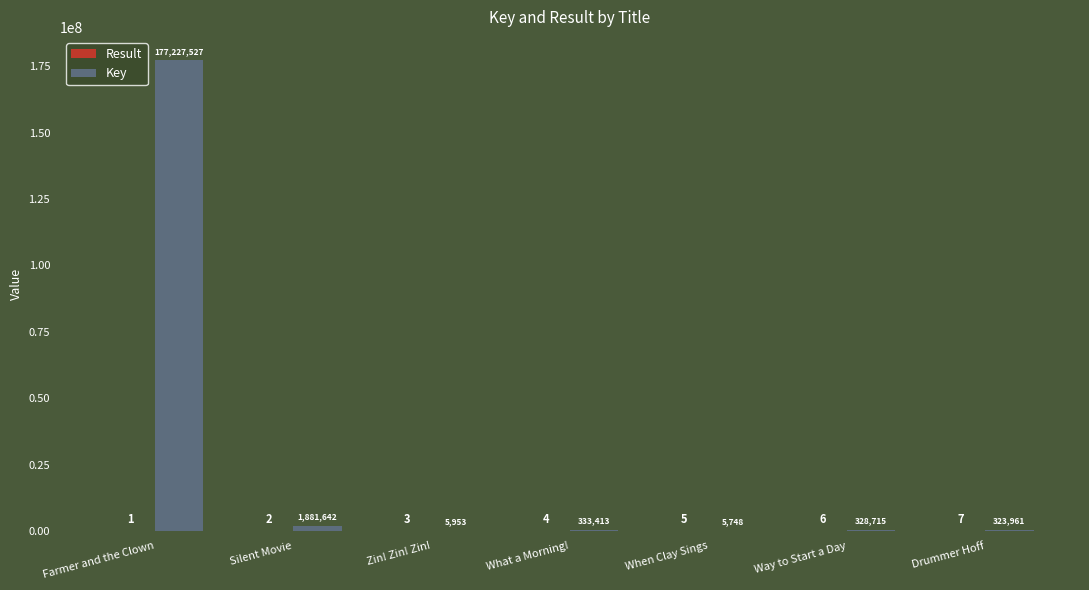

At which category is the sum across all series the highest?

Farmer and the Clown